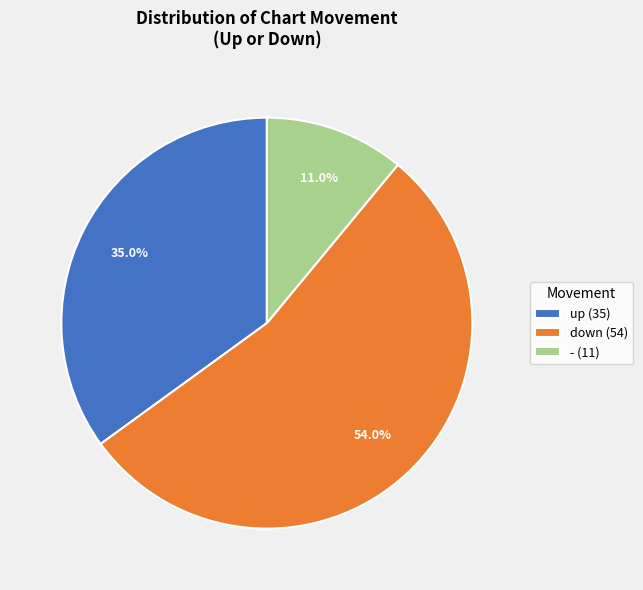

Is up the majority of the pie?

No